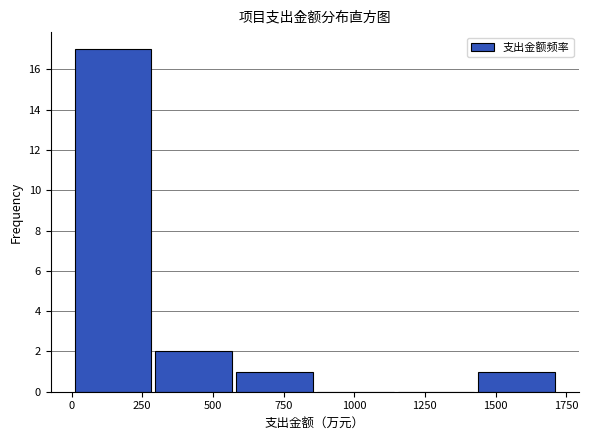

Reading left to right, transcribe this chart: for each bar, give the range it covers on the x-axis and its height. Neither the bar edges nor the heights are printed on the chart, so give them approximately, as read against the axes.

0 to 300: 17
300 to 600: 2
600 to 850: 1
850 to 1150: 0
1150 to 1450: 0
1450 to 1700: 1